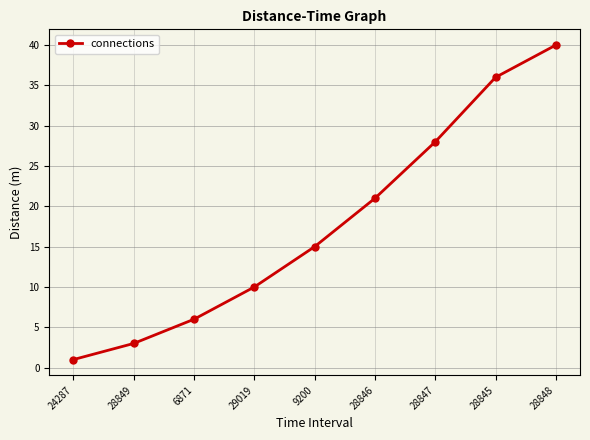

At which label is the value closest to 20?

28846